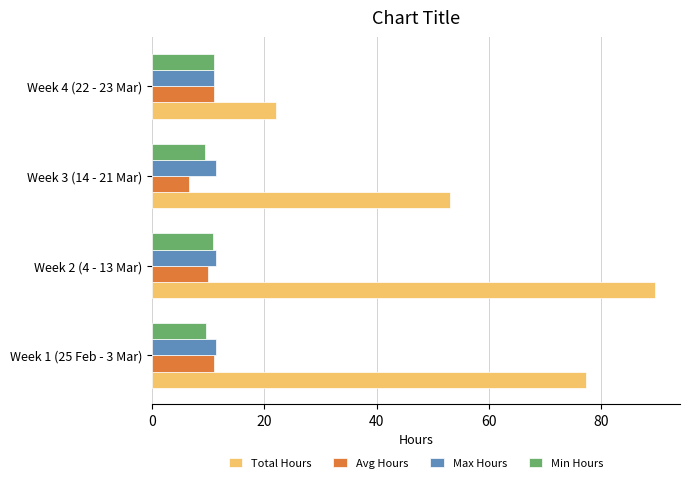

True or false: Total Hours has a value of 18.4 at Week 2 (4 - 13 Mar).

False